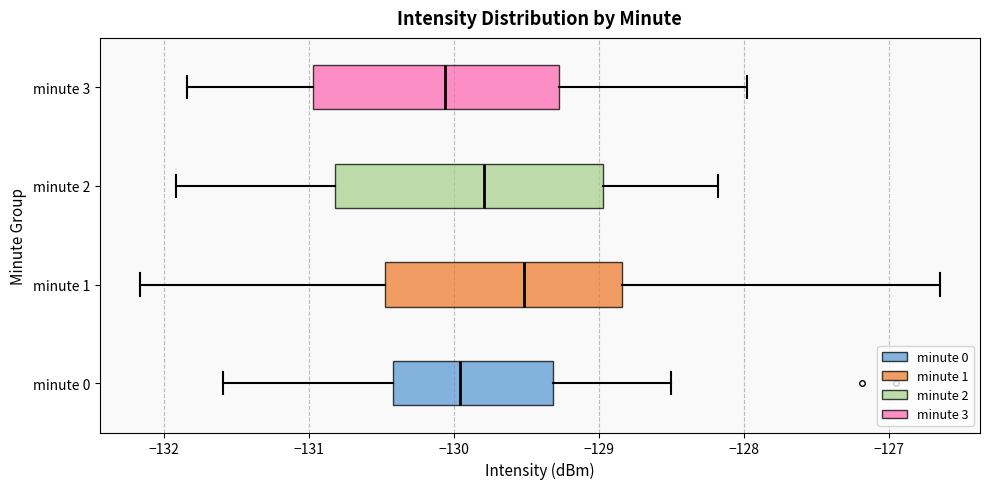

Reading bottom to top, read every box against the x-axis: the position of its median line, the range the box covers, and the ends of its whiskers. The values are not printed on the chart, so give them approximately, as read against the axis.

minute 0: median -130.0, box -130.4 to -129.3, whiskers -131.6 to -128.5
minute 1: median -129.5, box -130.5 to -128.8, whiskers -132.2 to -126.6
minute 2: median -129.8, box -130.8 to -129.0, whiskers -131.9 to -128.2
minute 3: median -130.1, box -131.0 to -129.3, whiskers -131.8 to -128.0